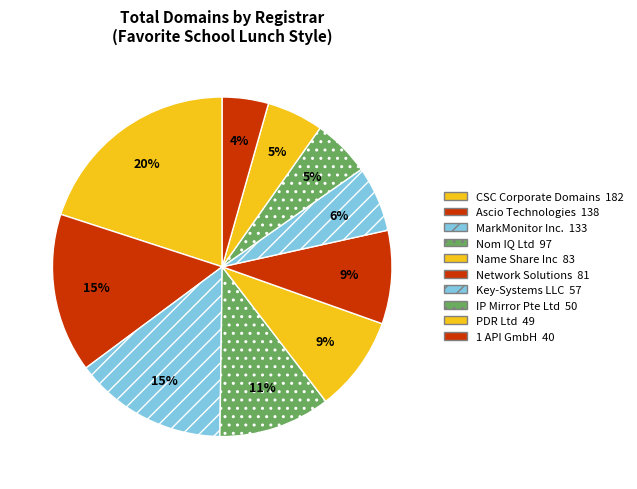

What percentage is the Key-Systems LLC slice, to the nearest percent?

6%